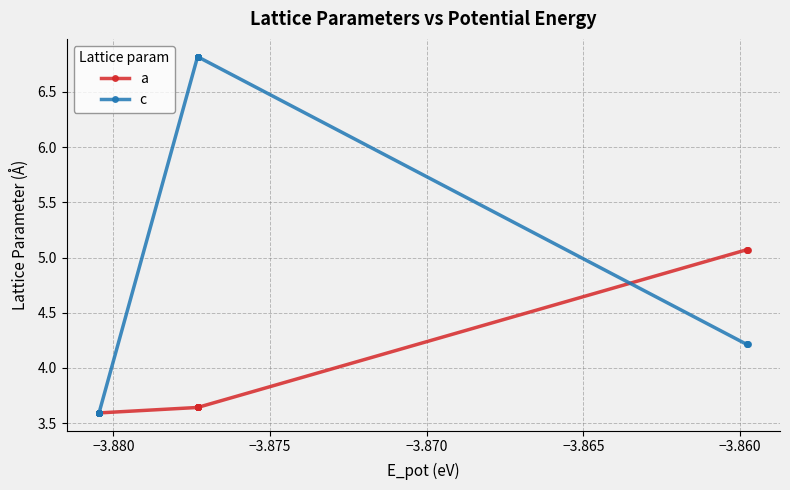

How many intersections are there between c and a?

1